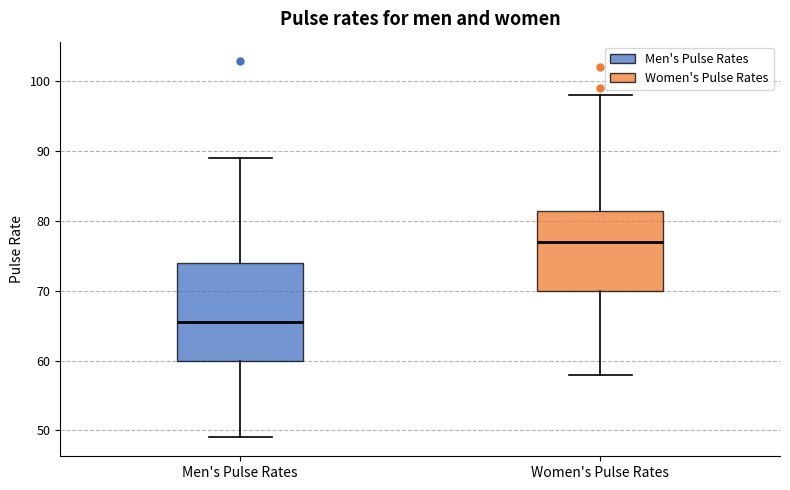

Which box is the tallest, from its lower edge to its upper edge?

Men's Pulse Rates